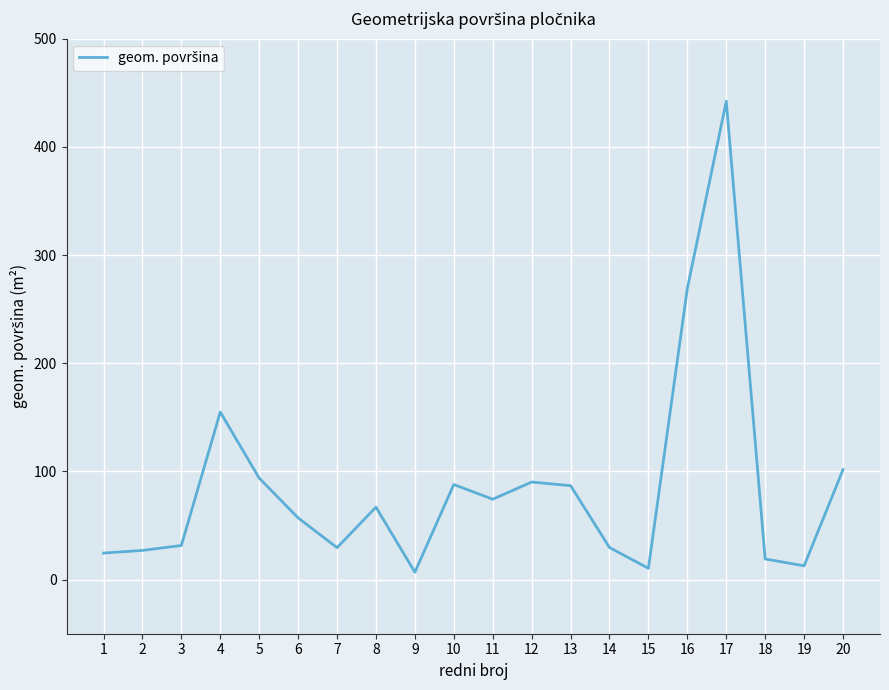

What is the greatest value displayed?

442.2